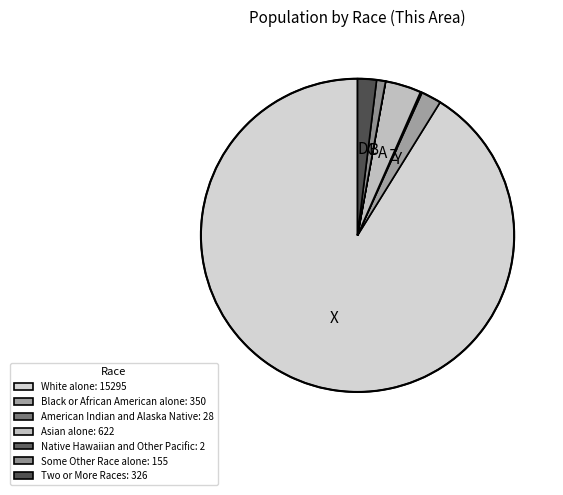

To the nearest percent, what is the difference between the largest and smallest slice percentages?

91%